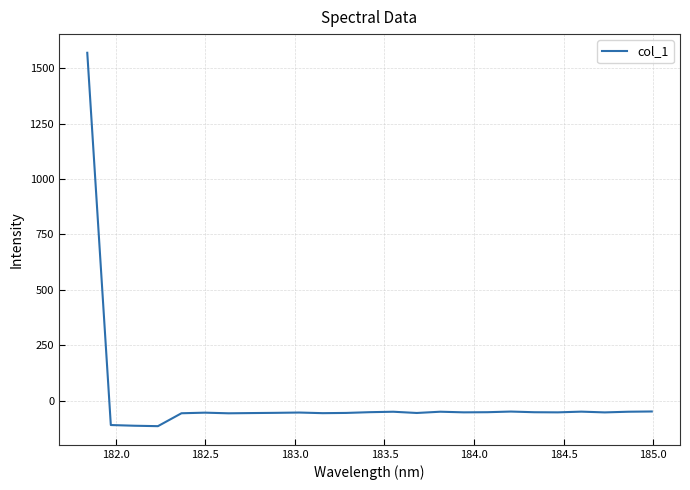

What is the difference between the maximum and minimum values?

1684.8